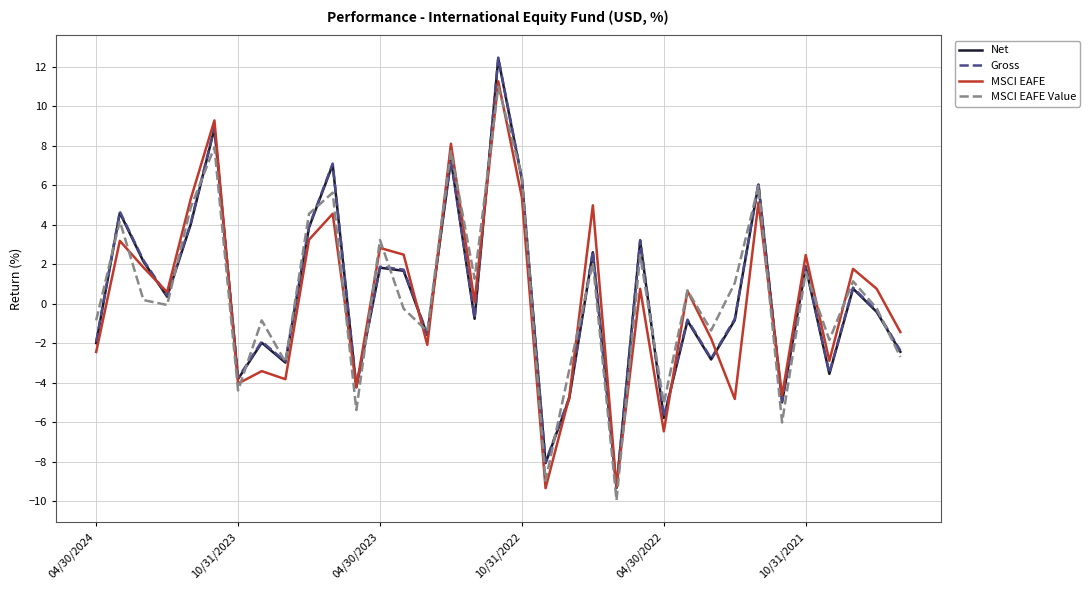

What is the minimum value for MSCI EAFE?

-9.3